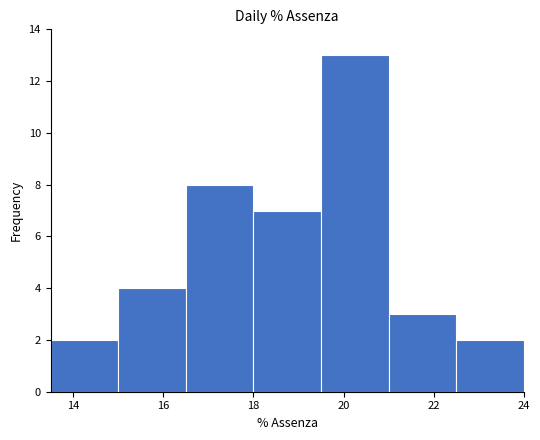

Which range on the x-axis has the tallest bar?

19.5 to 21.0